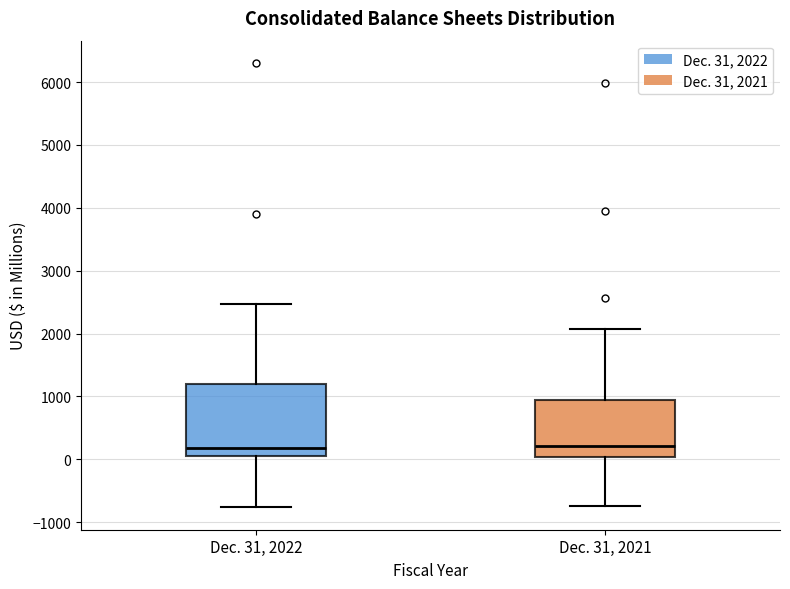

Where does the lower whisker of the box for Dec. 31, 2021 end on the y-axis? The values are not printed on the chart, so give them approximately, as read against the axis.

-700